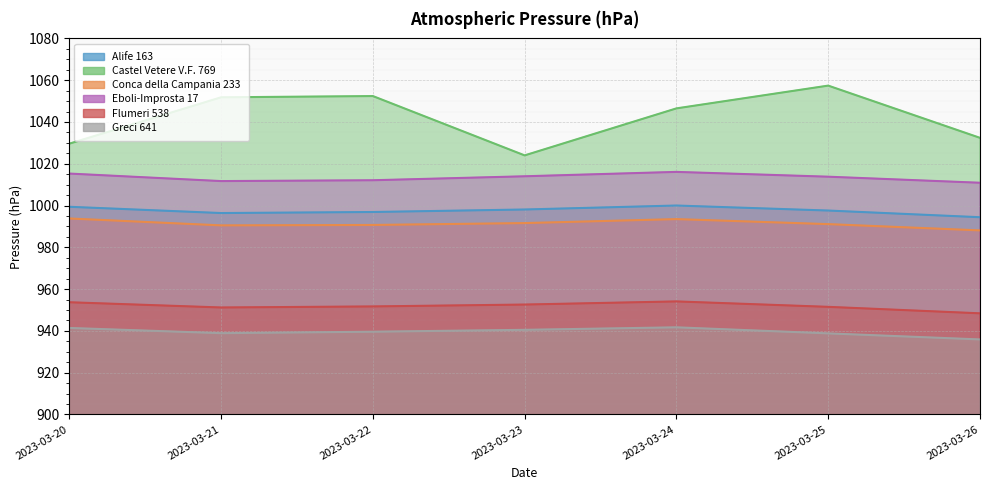

Where is the first local minimum for Conca della Campania 233?

2023-03-21